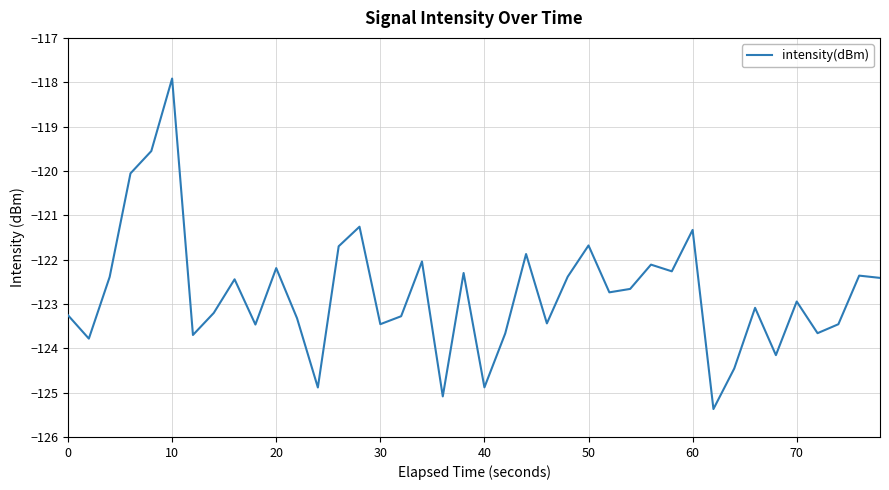

What is the greatest value displayed?

-117.9